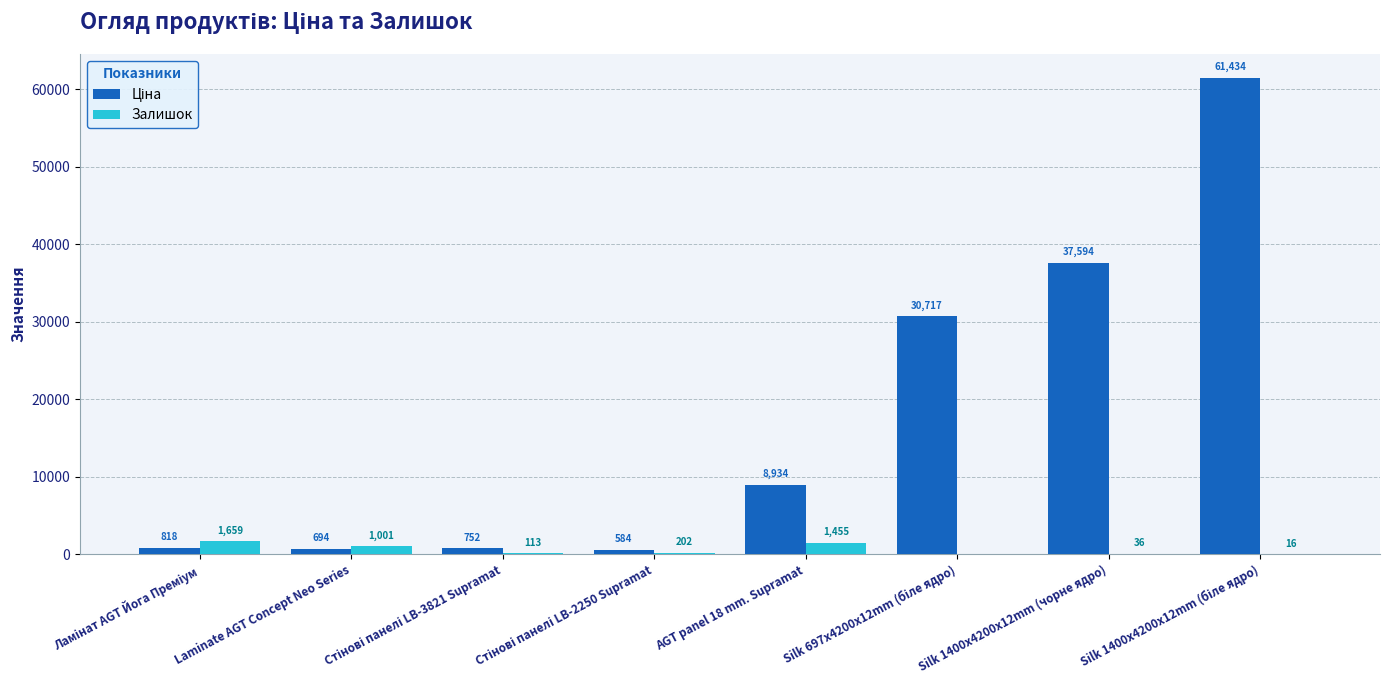

The Залишок series shows 1001.0 at Laminate AGT Concept Neo Series. True or false?

True